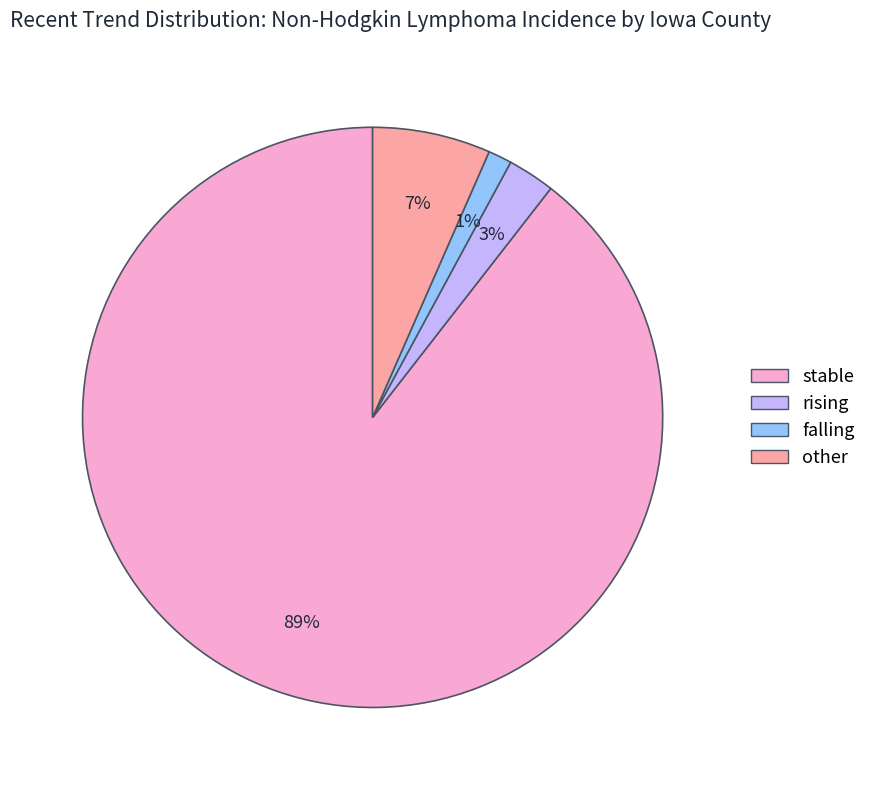

Is it true that other is 7% of the pie?

True